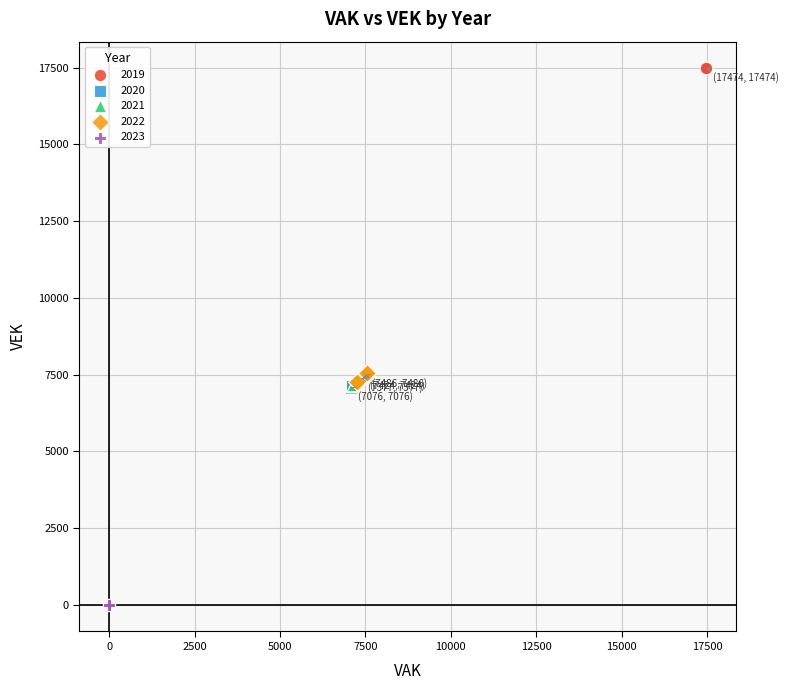

Which series contains the lowest Y value?

2023